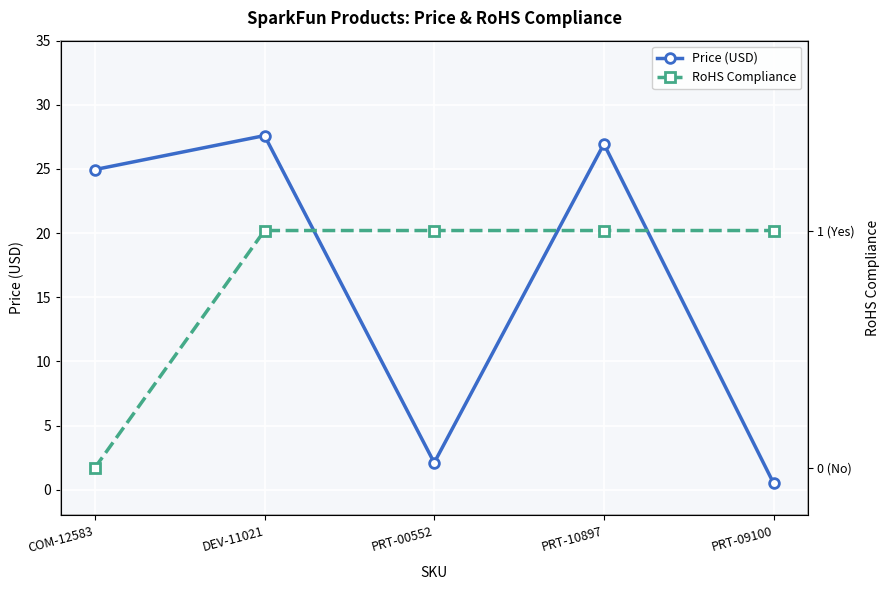

How many values in the Price (USD) series are below 24?

2